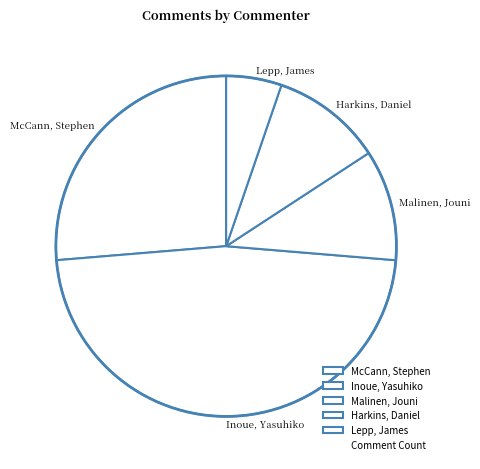

Is there a majority slice in this chart?

No